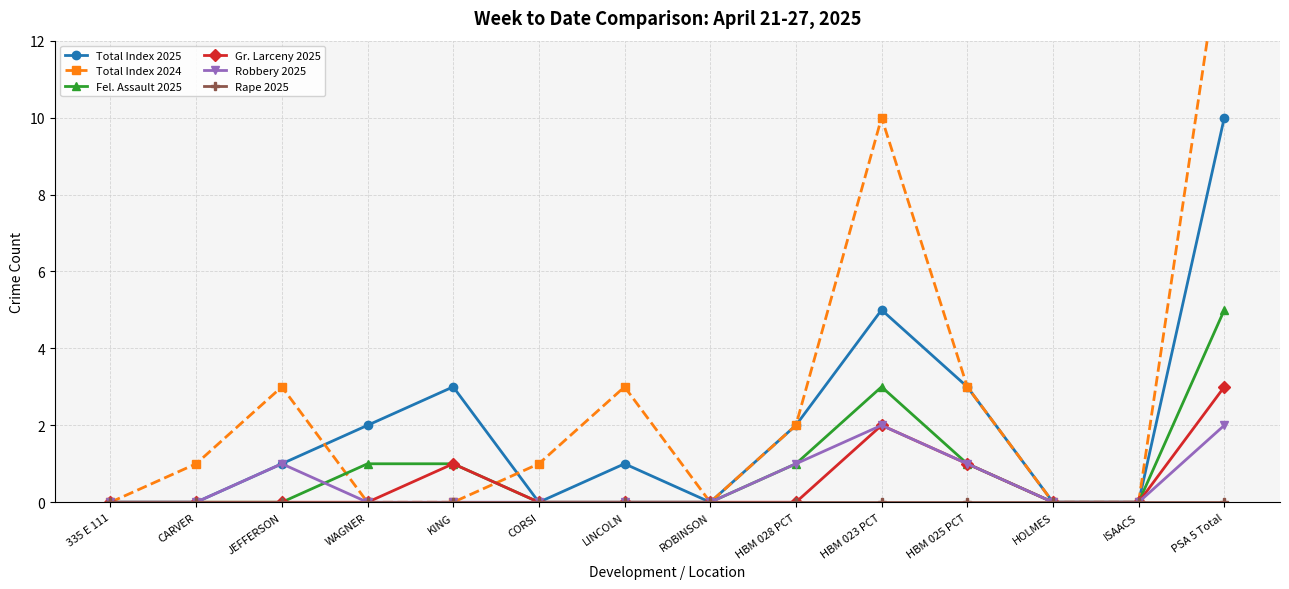

Which category has the highest value in the Fel. Assault 2025 series?

PSA 5 Total